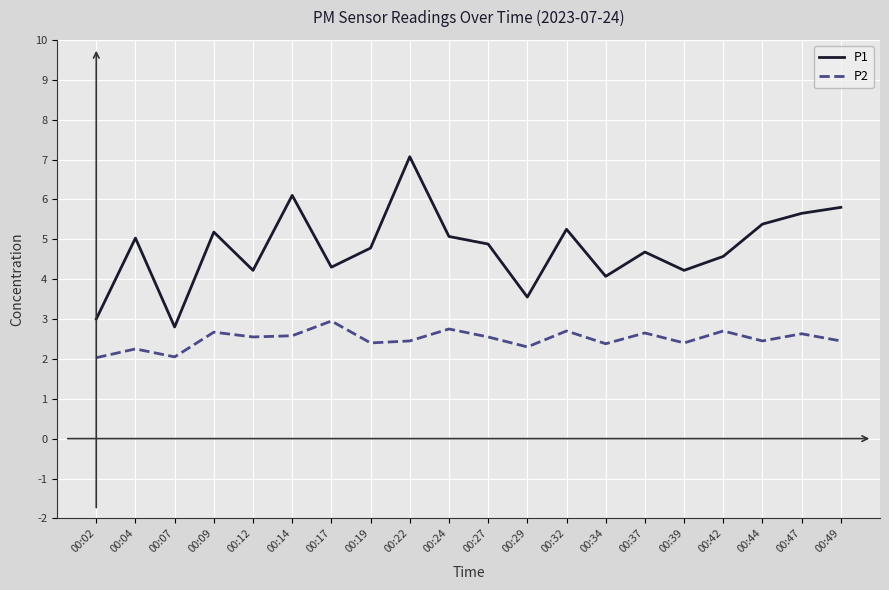

How many values in the P1 series are below 4?

3